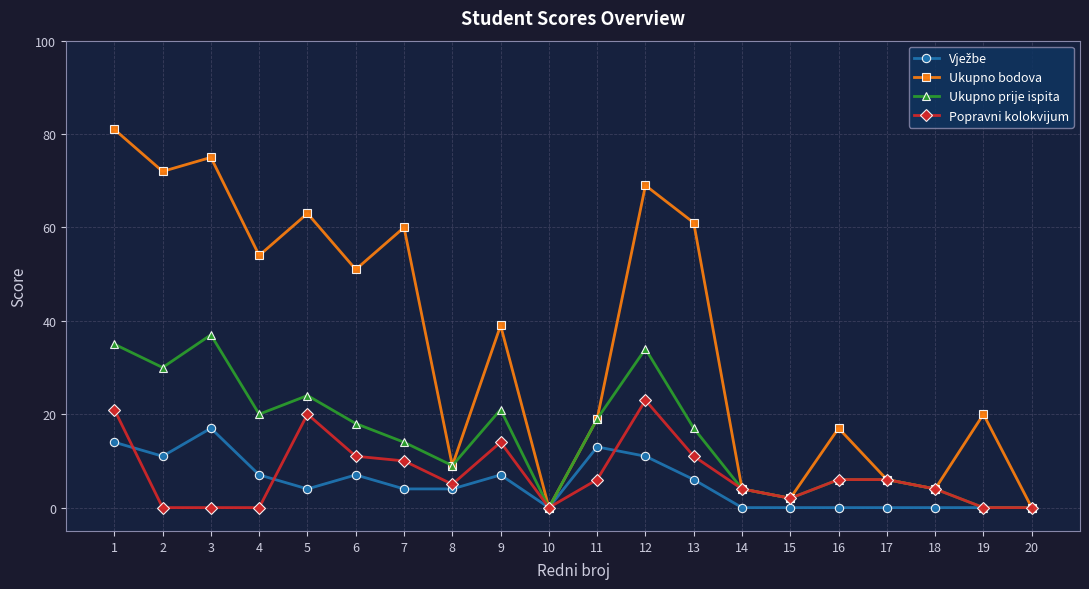

Which series has the largest total across all categories?

Ukupno bodova